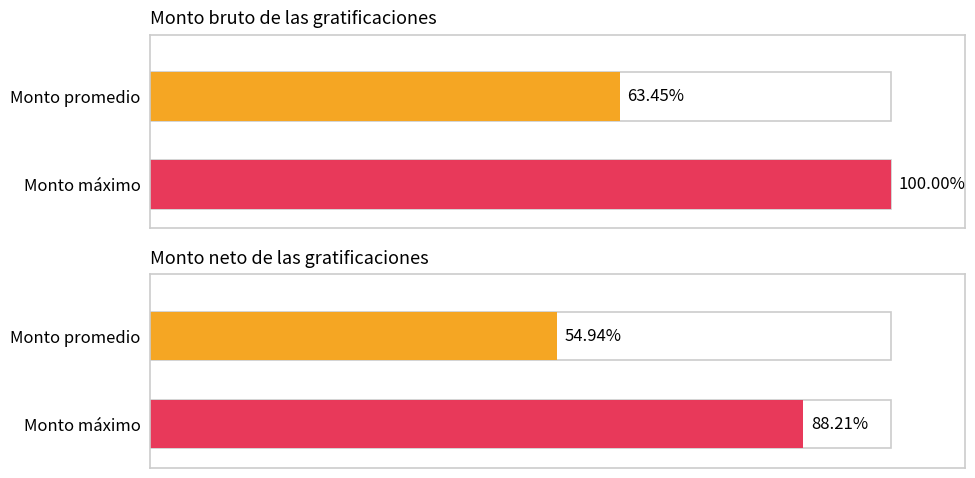

Which series has the largest range (max minus min)?

Monto bruto de las gratificaciones